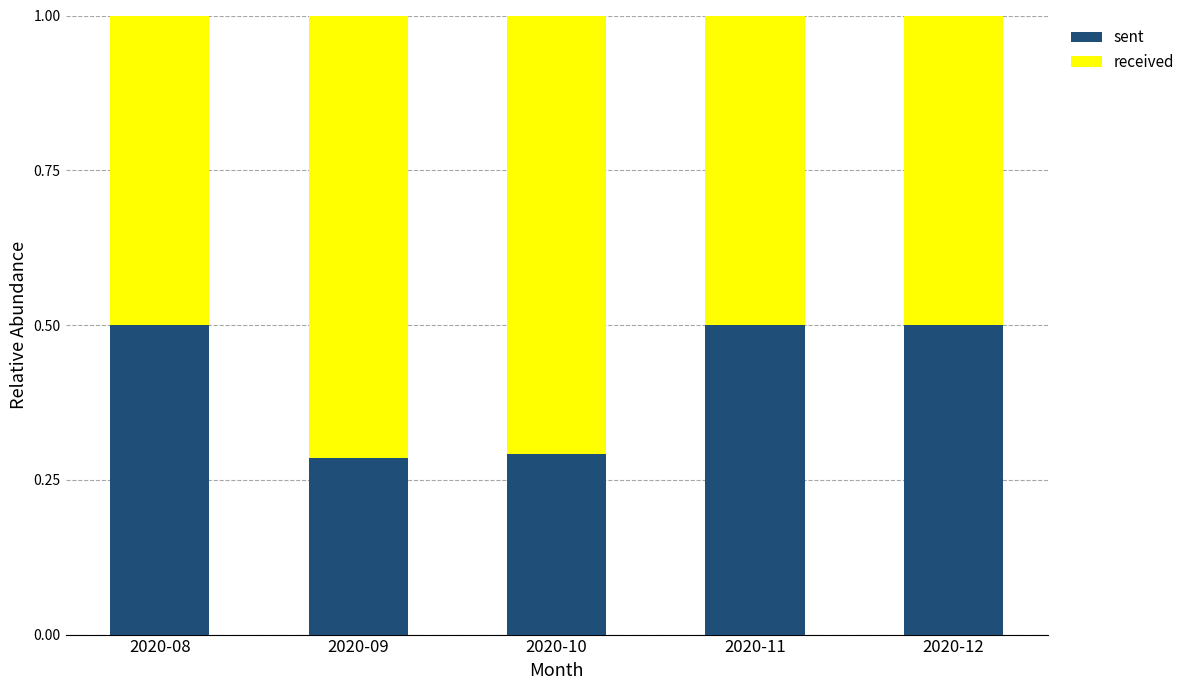

What is the total value across all series at 2020-11?

1.0